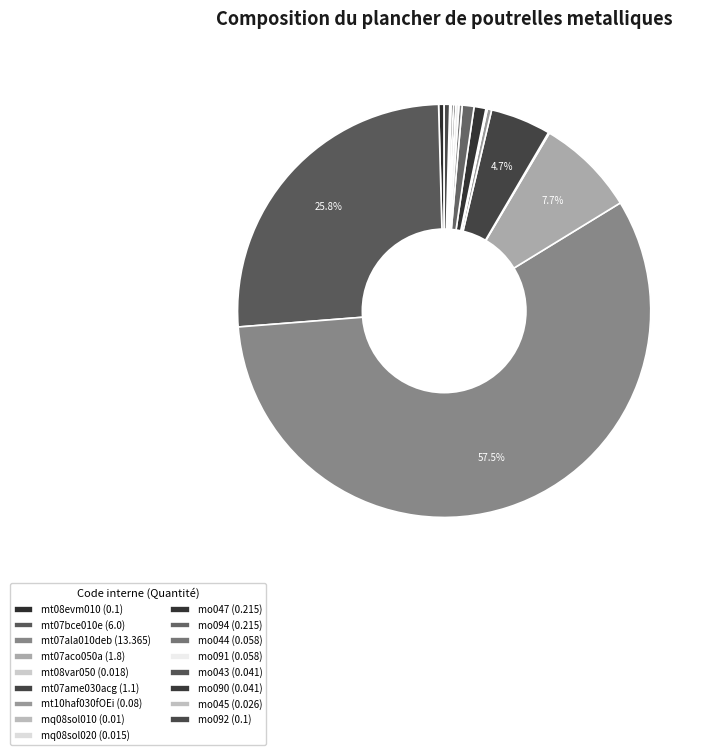

True or false: mq08sol020 accounts for 12% of the total.

False